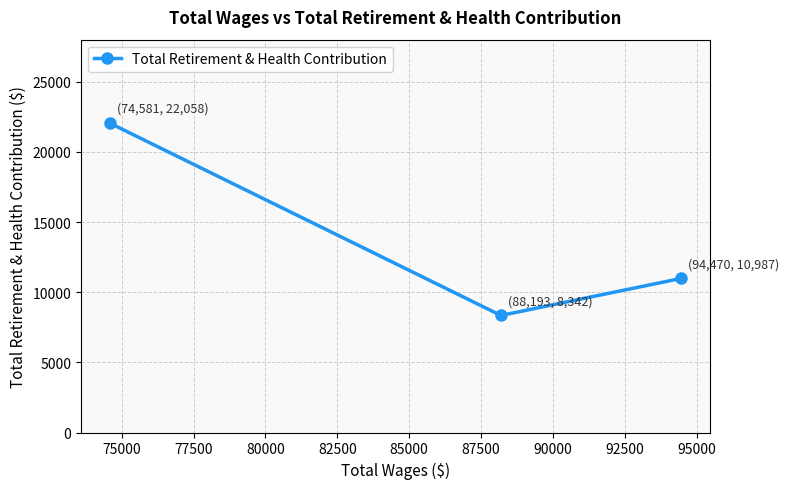

What is the value of the 1st point from the left?

22058